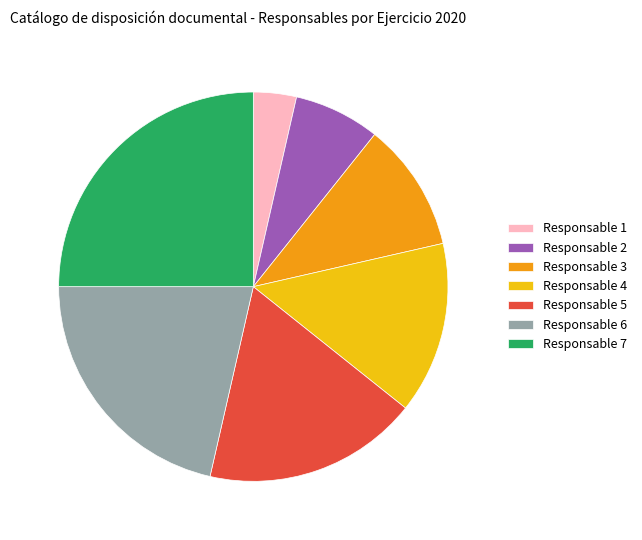

Is Responsable 6 the majority of the pie?

No